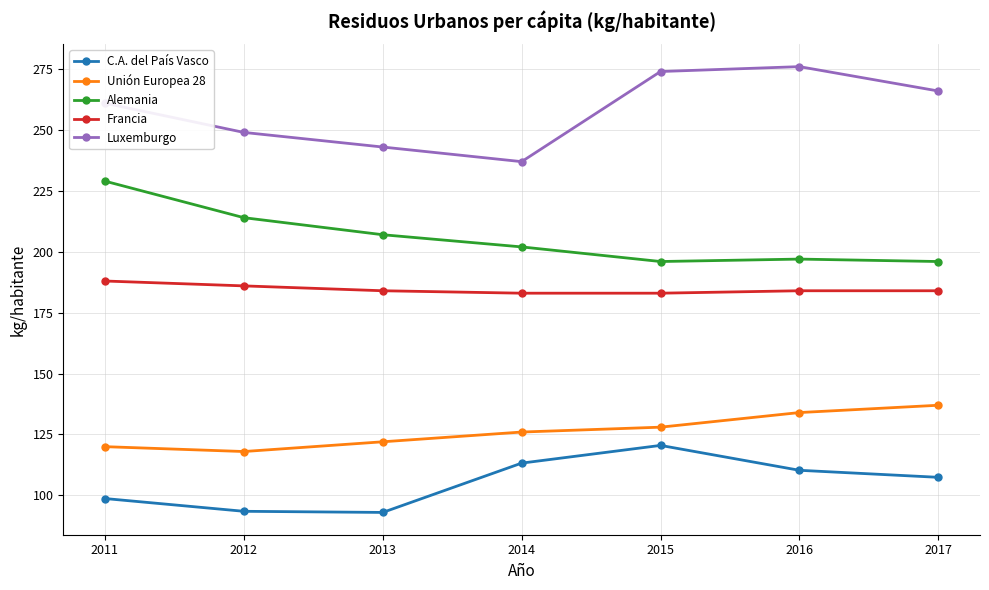

What are all the series names shown in the legend?

C.A. del País Vasco, Unión Europea 28, Alemania, Francia, Luxemburgo